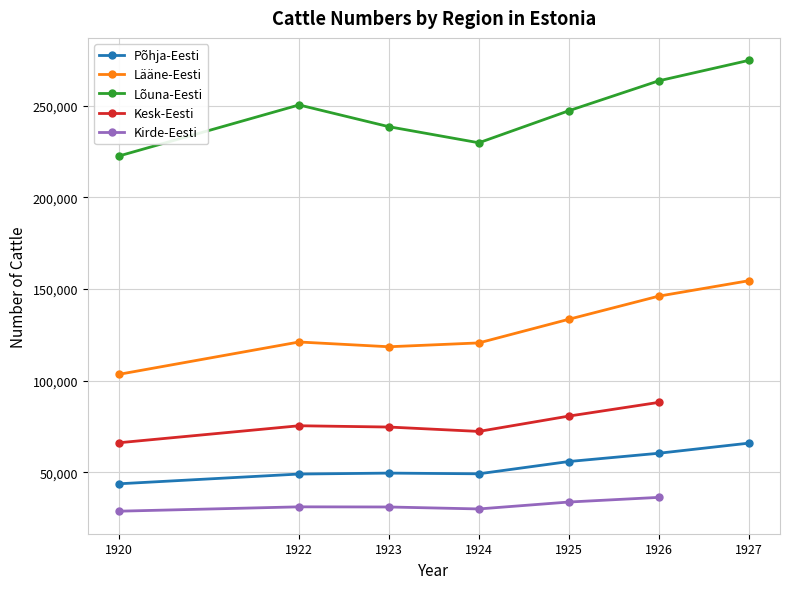

Where is Lõuna-Eesti nearest to the value 248617?

1925